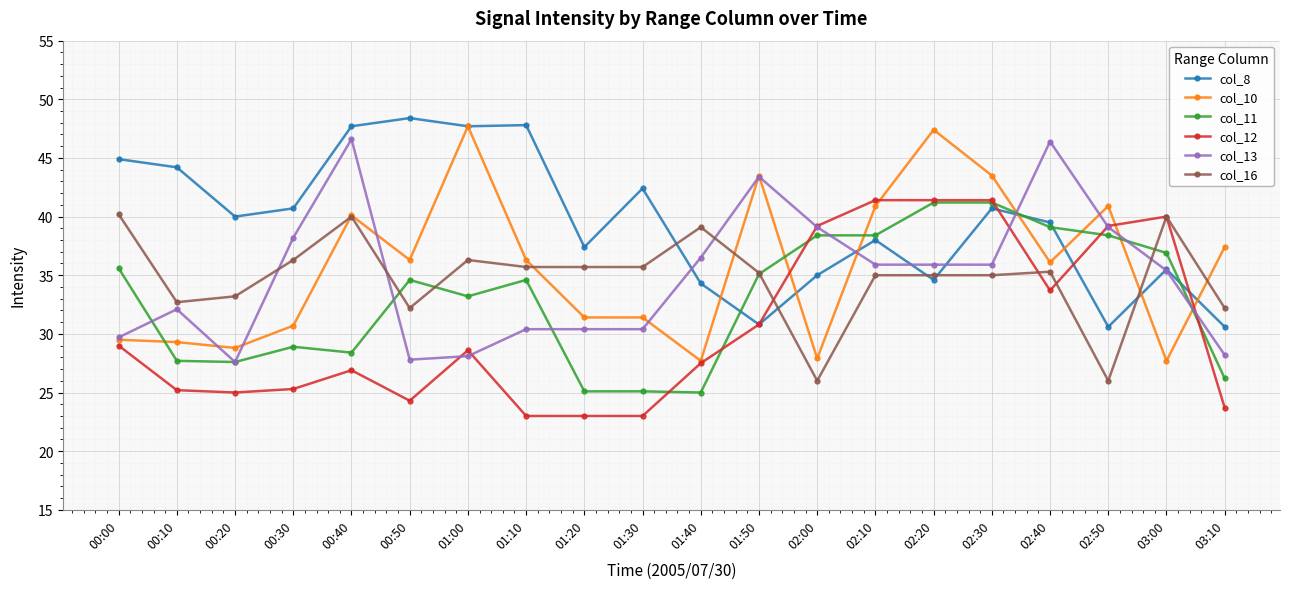

At which category does col_8 reach its first local valley?

00:20